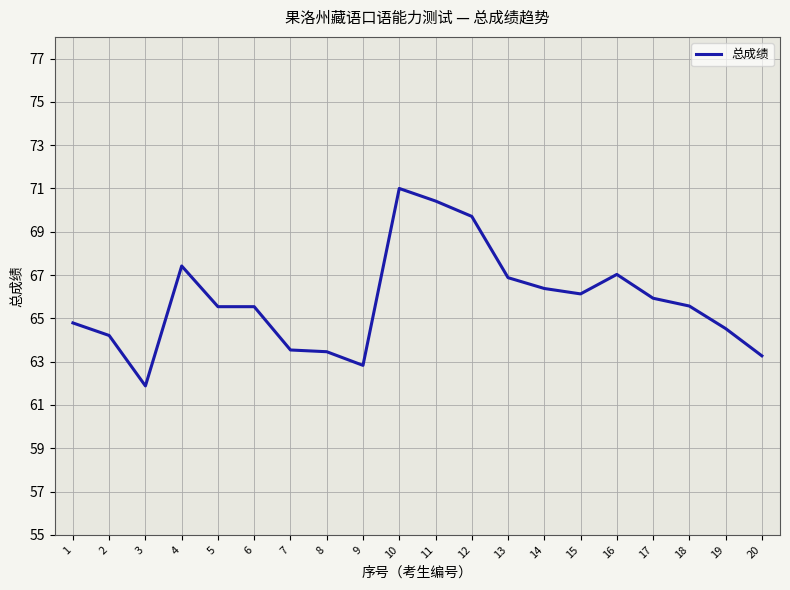

What is the difference between the values at 8 and 1?

1.3